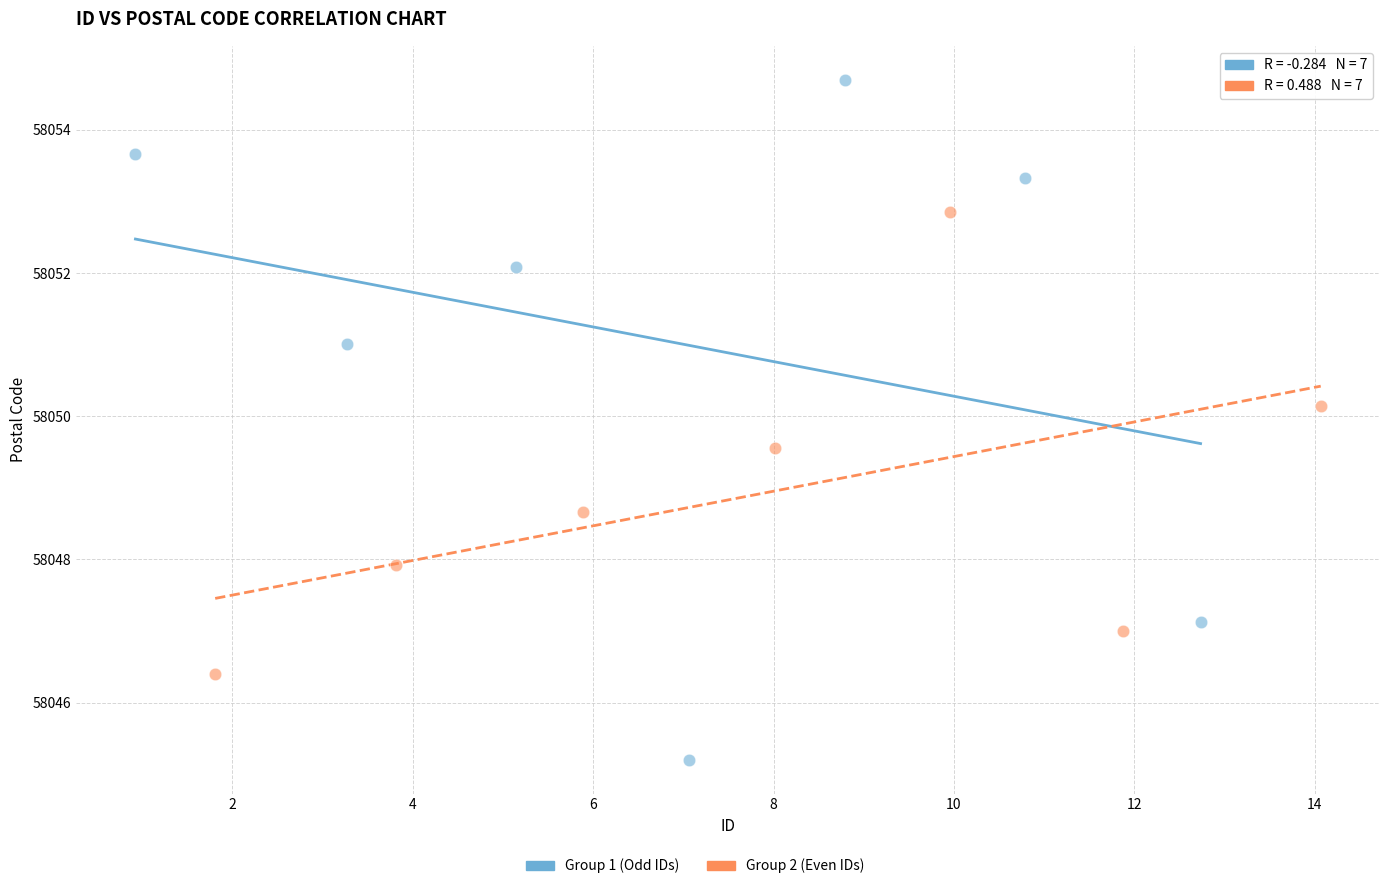

Which series has the widest spread of Y values?

Group 1 (Odd IDs)